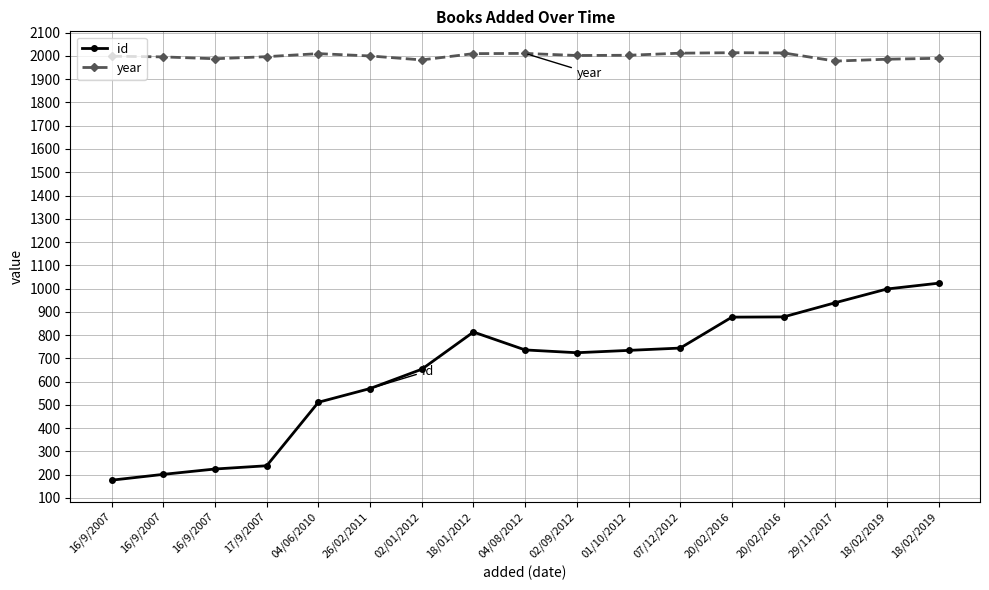

How many series are shown in this chart?

2